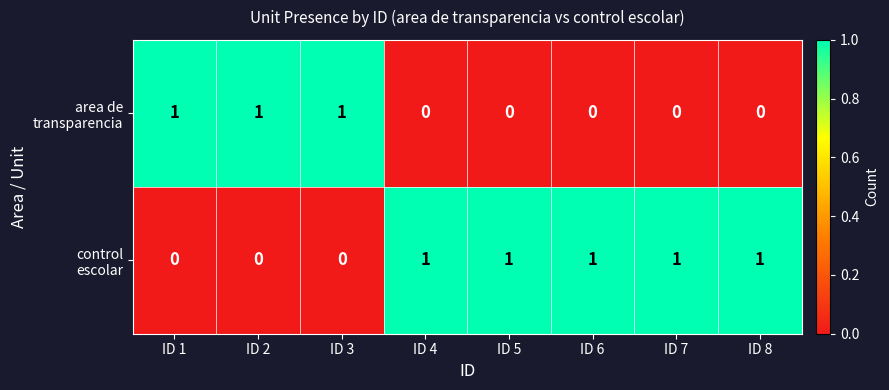

At how many categories does at least one series exceed 0?

8